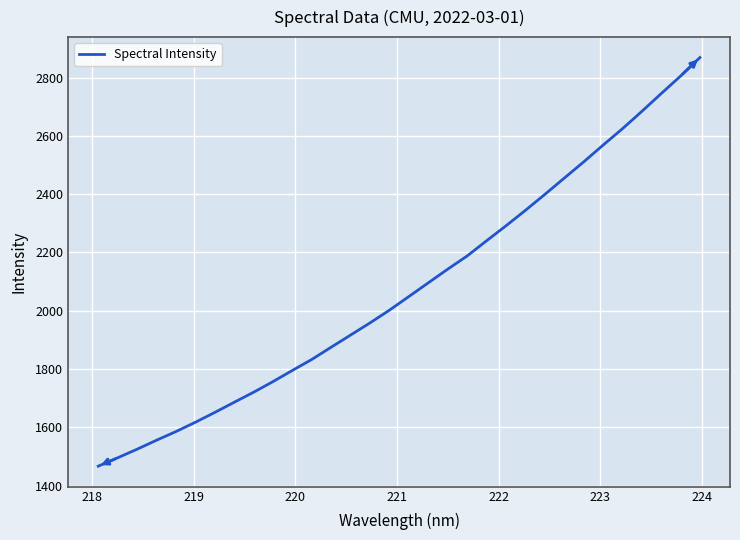

What is the difference between the maximum and minimum values?

1401.2